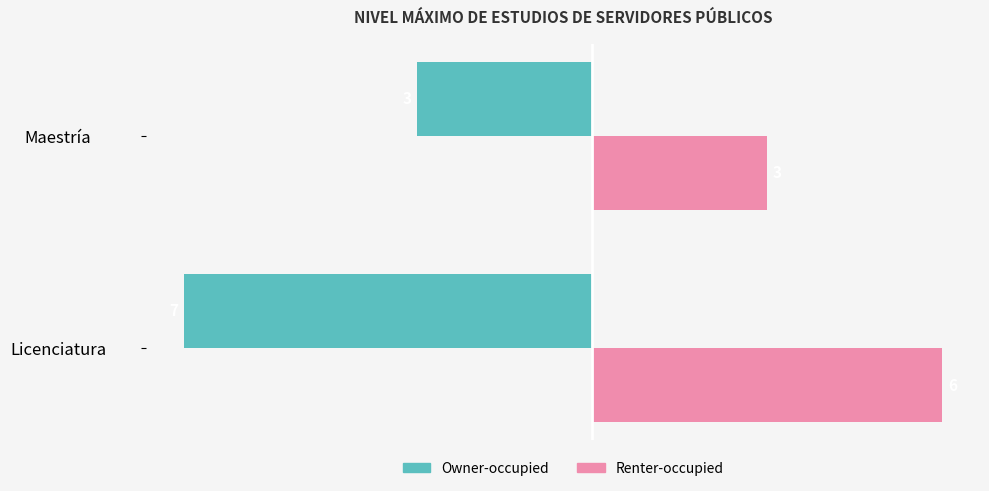

True or false: Renter-occupied has a value of 3 at Maestría.

True